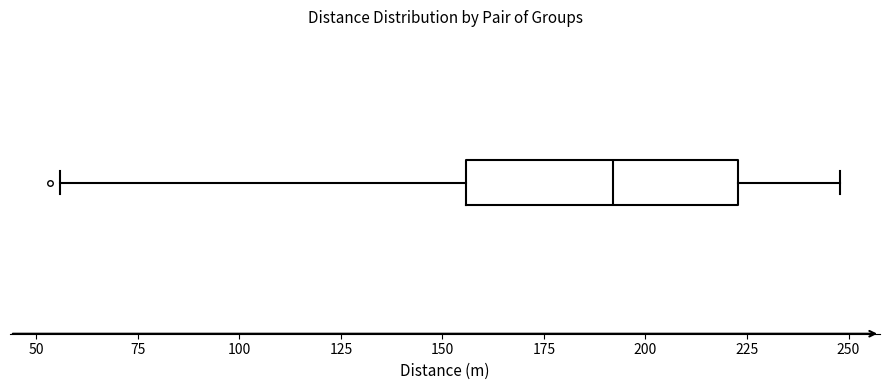

Where does the right whisker of the box end on the x-axis? The values are not printed on the chart, so give them approximately, as read against the axis.

250